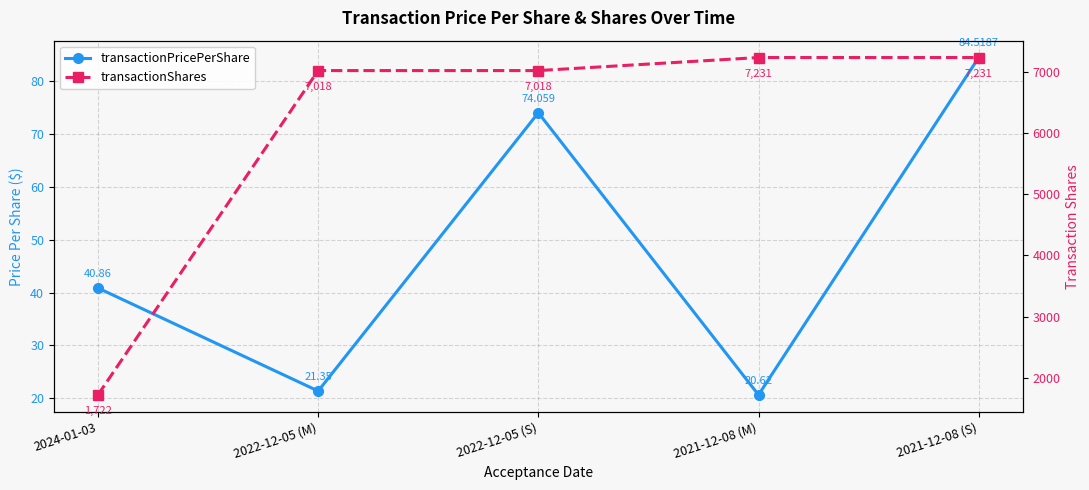

True or false: transactionPricePerShare and transactionShares intersect in this chart.

False